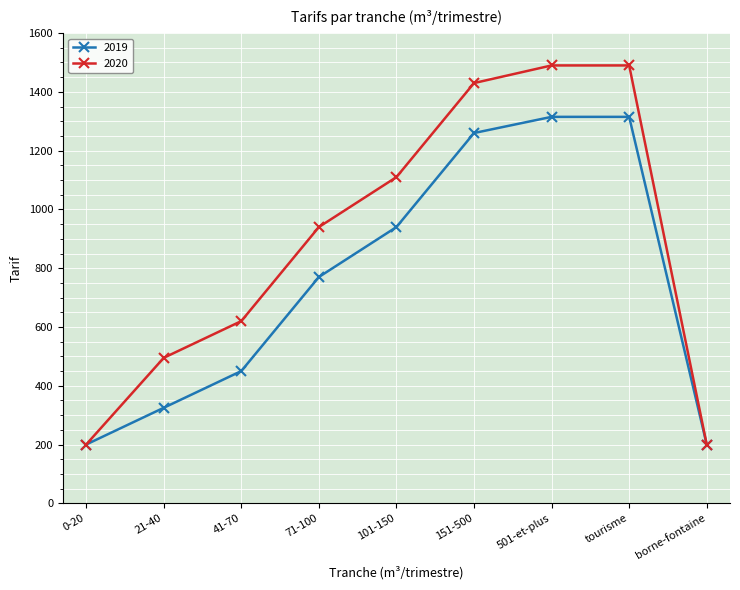

List the series in order of their overall mean, lowest first.

2019, 2020